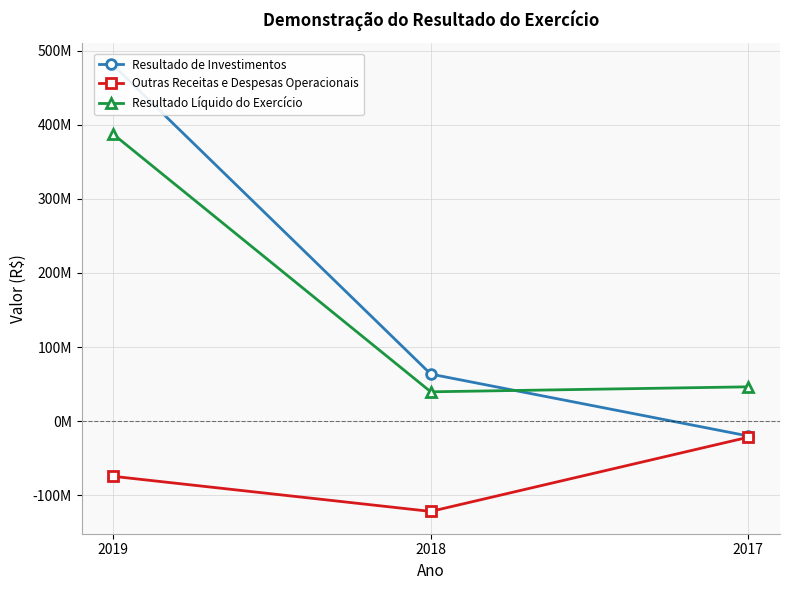

What is the sum of the Outras Receitas e Despesas Operacionais values at 2019 and 2017?

-96310000